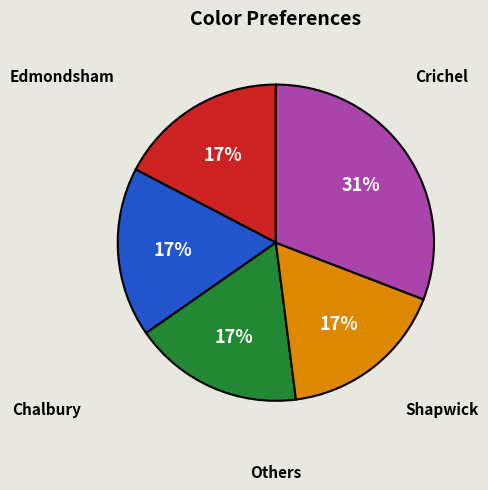

Does any single category account for the majority?

No